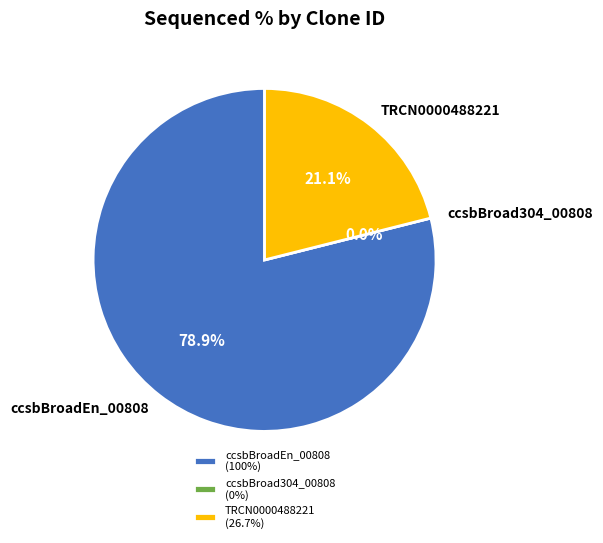

Count the number of slices in the pie.

3